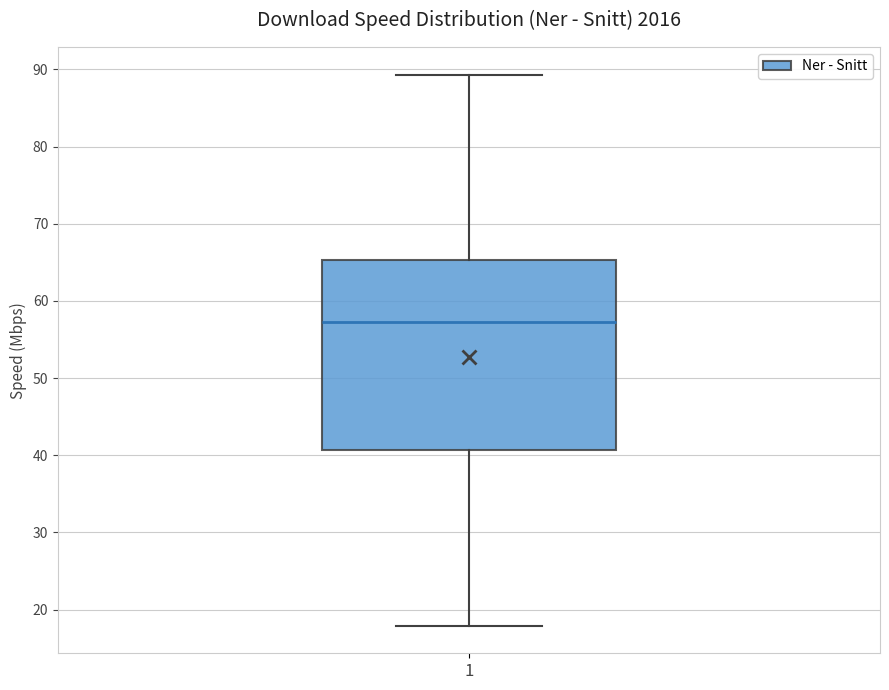

Read this box plot against the y-axis: the position of the median line, the range covered by the box, and the ends of both whiskers. The values are not printed on the chart, so give them approximately, as read against the axis.

median 57, box 41 to 65, whiskers 18 to 89